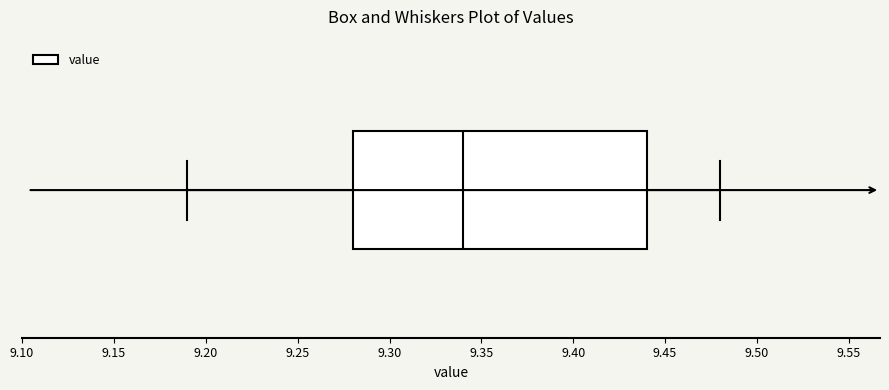

Read this box plot against the x-axis: the position of the median line, the range covered by the box, and the ends of both whiskers. The values are not printed on the chart, so give them approximately, as read against the axis.

median 9.34, box 9.28 to 9.44, whiskers 9.19 to 9.48